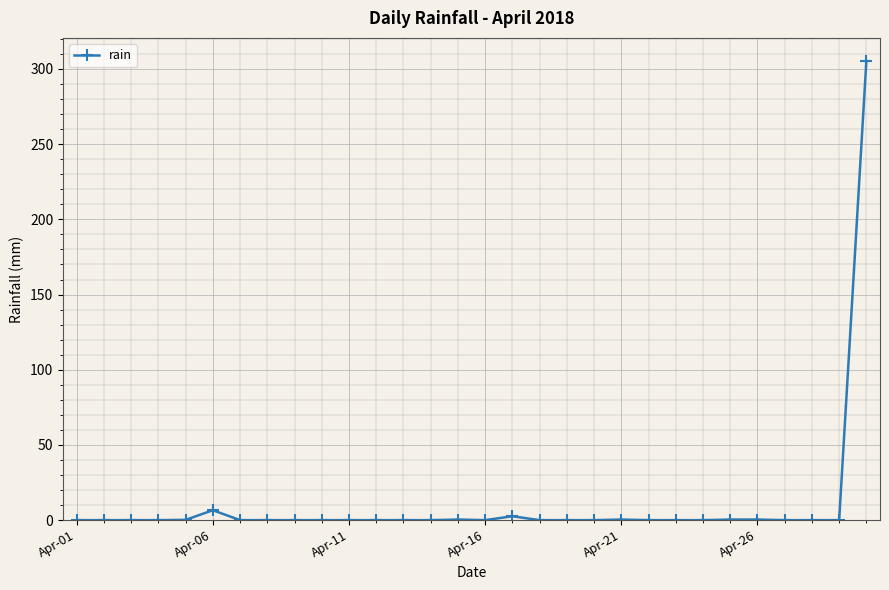

How many categories are shown in the chart?

30